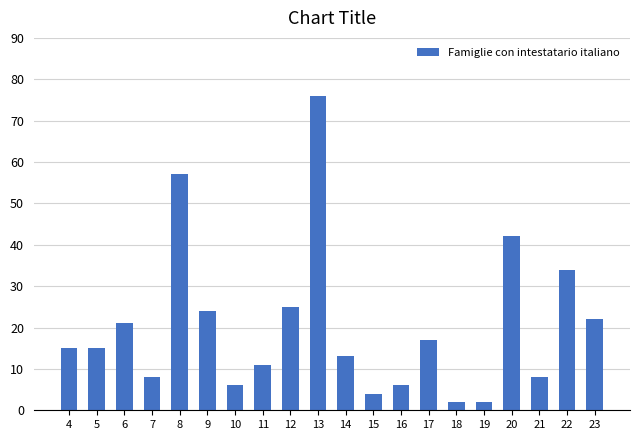

At which label is the value closest to 39?

20